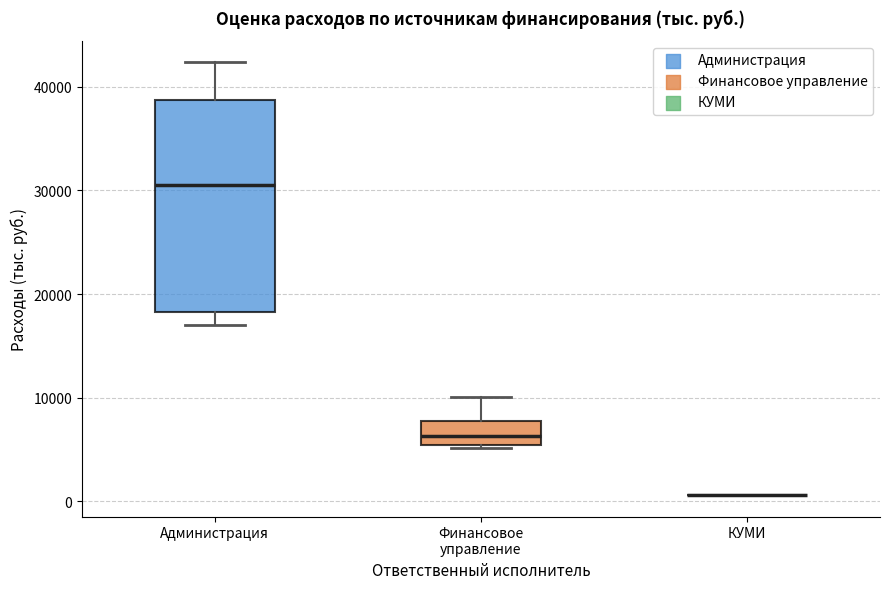

Reading left to right, transcribe this box plot: for each box, give where its median line is, the range the box spans, and where its two whiskers end, as read against the y-axis. The values are not printed on the chart, so give them approximately, as read against the axis.

Администрация: median 31000, box 18000 to 39000, whiskers 17000 to 42000
Финансовое управление: median 6000, box 5000 to 8000, whiskers 5000 to 10000
КУМИ: box collapsed to a line at 1000, whiskers 1000 to 1000